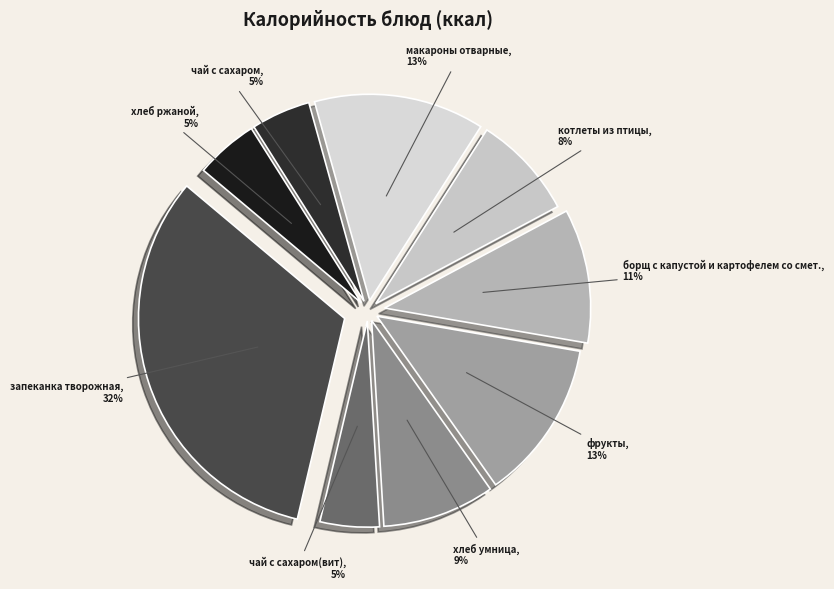

To the nearest percent, what percentage of the pie is чай с сахаром(вит)?

5%